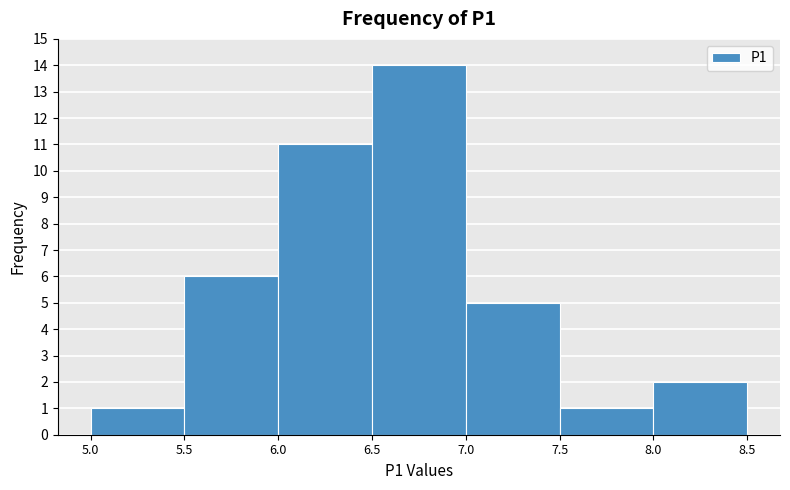

What is the height of the bar covering 7.5 to 8.0 on the x-axis? The values are not printed on the chart, so give them approximately, as read against the axis.

1